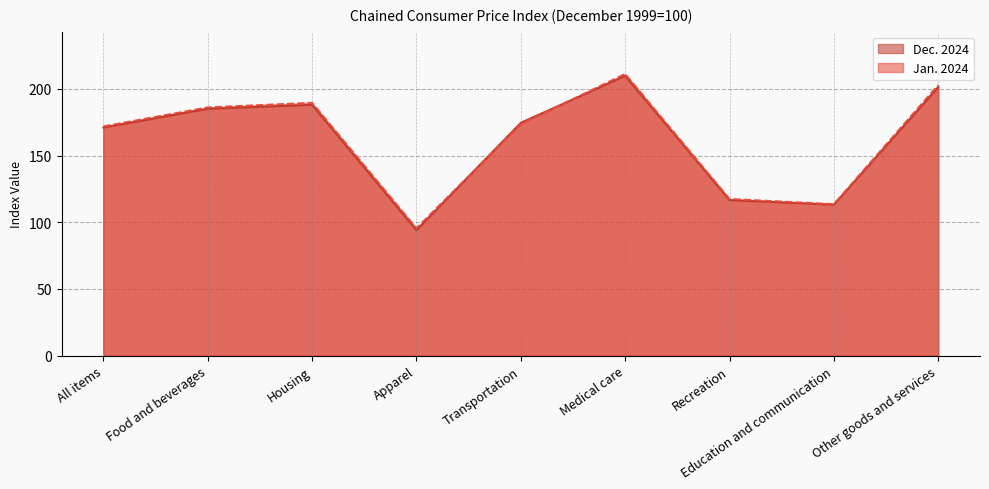

What is the total value across all series at Apparel?

189.6